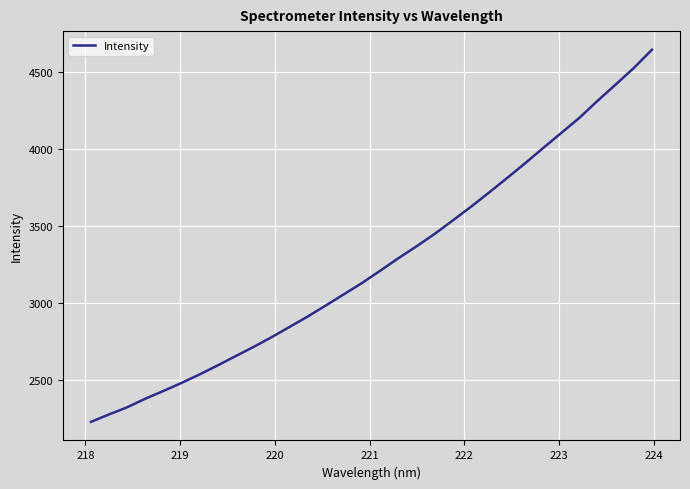

What is the greatest value displayed?

4641.6